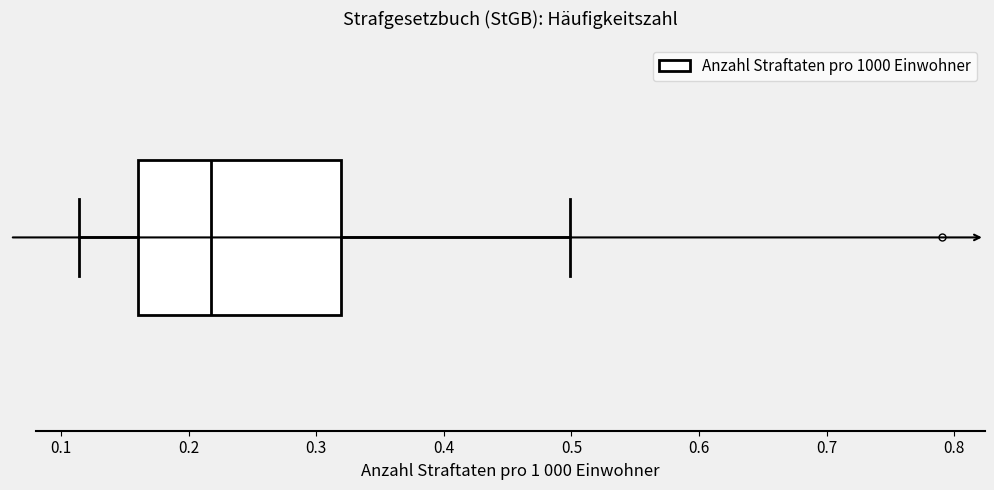

Read this box plot against the x-axis: the position of the median line, the range covered by the box, and the ends of both whiskers. The values are not printed on the chart, so give them approximately, as read against the axis.

median 0.22, box 0.16 to 0.32, whiskers 0.11 to 0.50